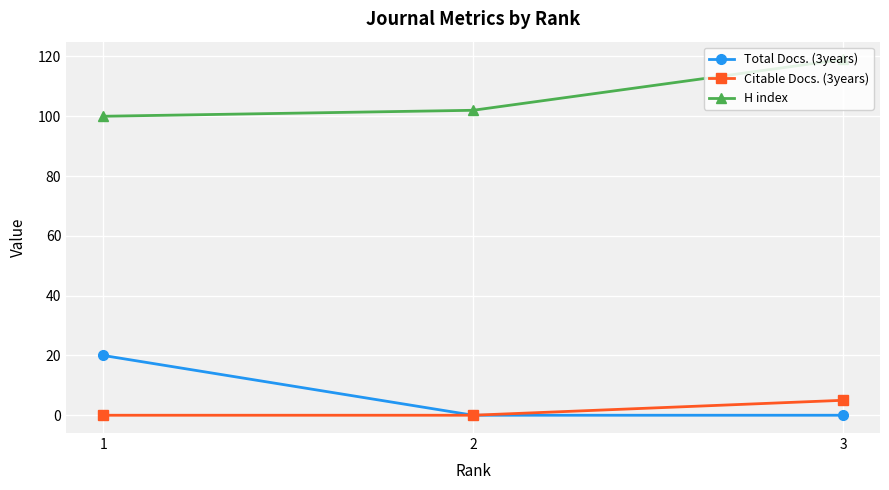

Does the chart have visible grid lines?

Yes